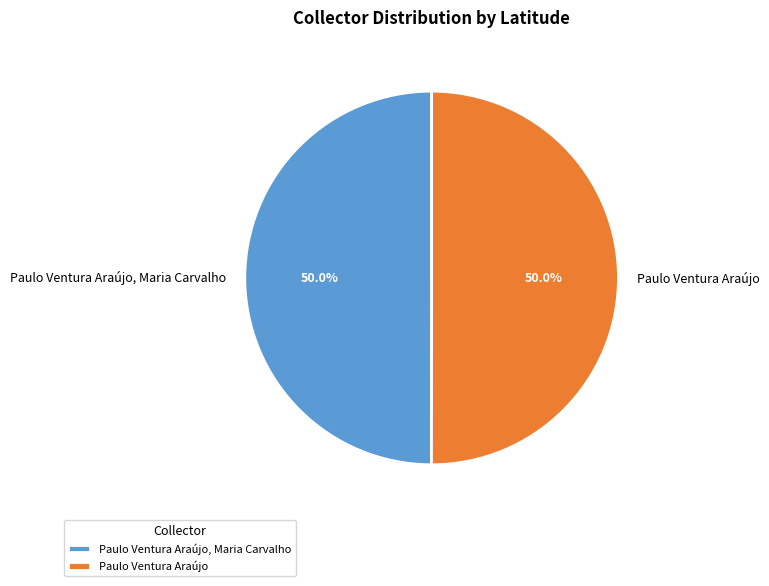

What percentage do Paulo Ventura Araújo, Maria Carvalho and Paulo Ventura Araújo together represent?

100.0%